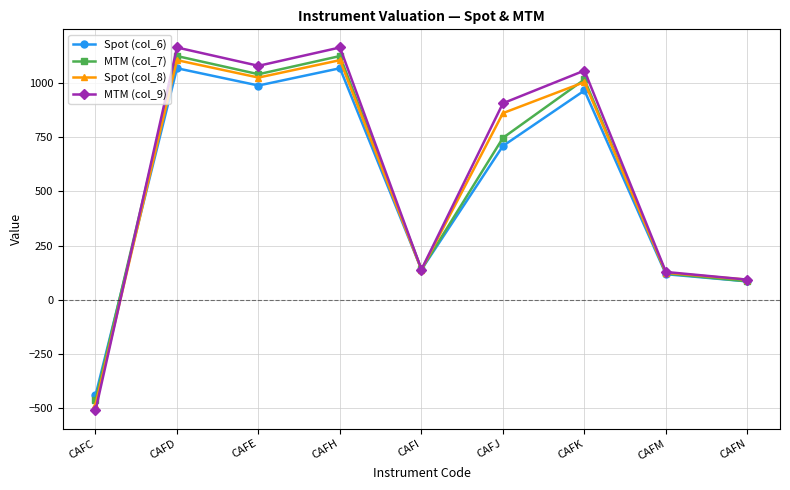

Reading left to right, what are all the values shown in this chart?

Spot (col_6): CAFC=-443.1	CAFD=1070.0	CAFE=990.2	CAFH=1070.0	CAFI=138.7	CAFJ=710.6	CAFK=967.1	CAFM=117.4	CAFN=84.1
MTM (col_7): CAFC=-466.5	CAFD=1126.4	CAFE=1042.4	CAFH=1126.4	CAFI=139.7	CAFJ=748.0	CAFK=1018.1	CAFM=120.8	CAFN=84.4
Spot (col_8): CAFC=-487.2	CAFD=1107.5	CAFE=1026.9	CAFH=1107.5	CAFI=138.1	CAFJ=862.4	CAFK=1006.1	CAFM=124.1	CAFN=91.9
MTM (col_9): CAFC=-512.9	CAFD=1166.0	CAFE=1081.2	CAFH=1166.0	CAFI=139.1	CAFJ=908.0	CAFK=1059.3	CAFM=127.7	CAFN=92.2